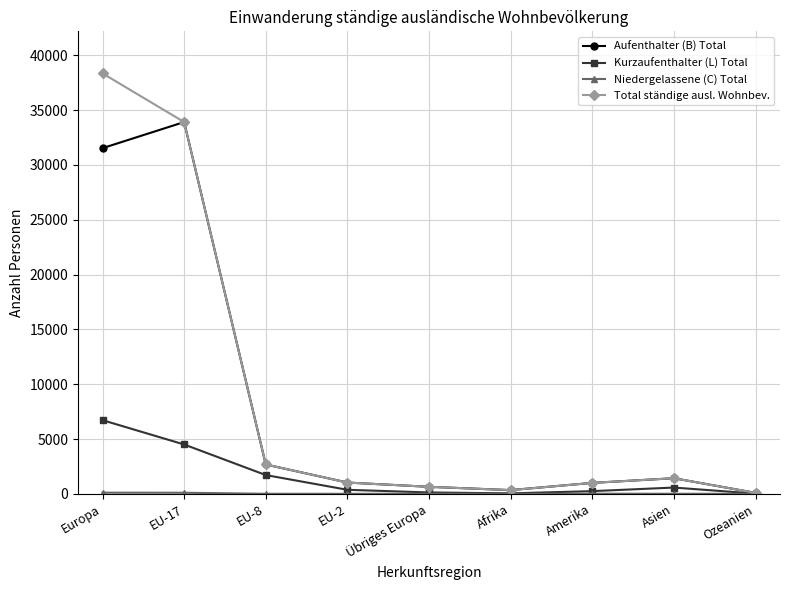

At which category is the sum across all series the highest?

Europa